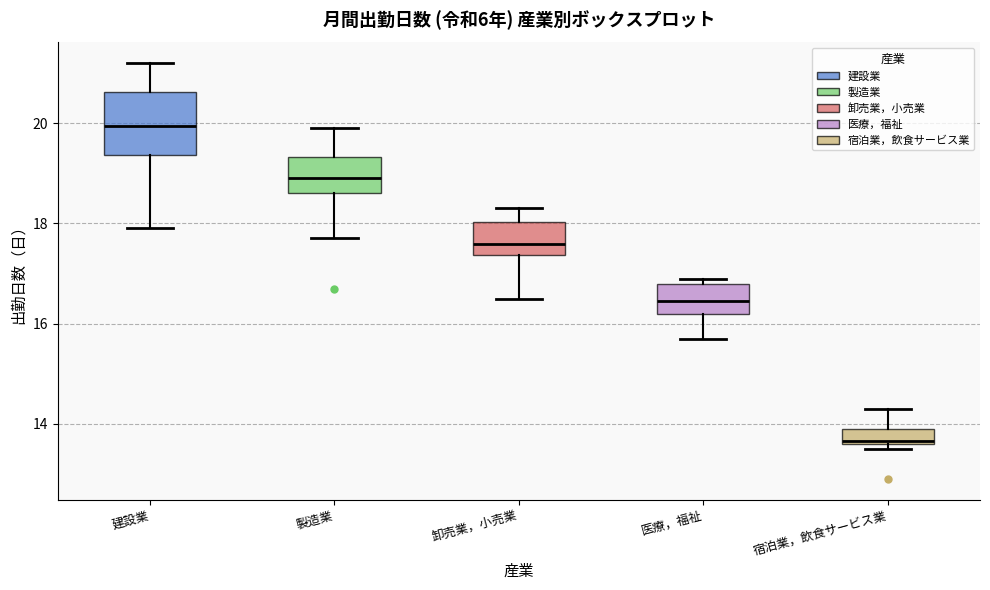

Where is the lower edge of the box for 建設業 on the y-axis? The values are not printed on the chart, so give them approximately, as read against the axis.

19.4